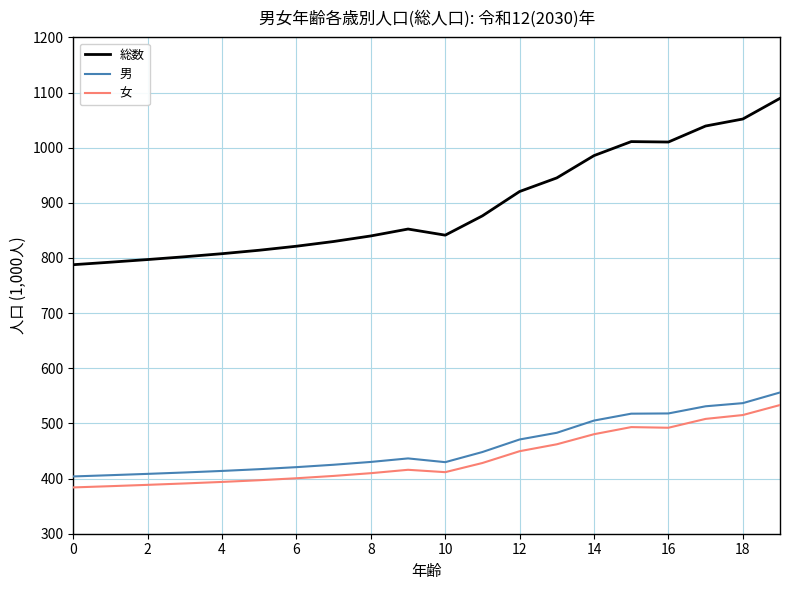

Which series has the widest spread of values?

総数